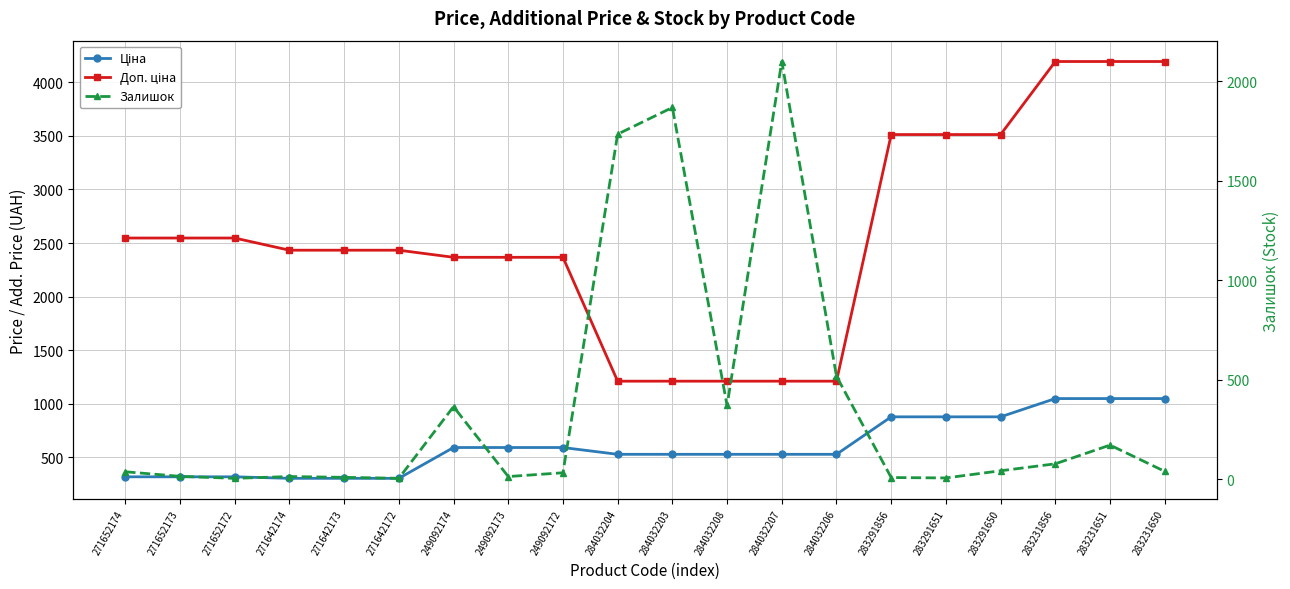

How many interior local valleys does the Залишок series have?

5